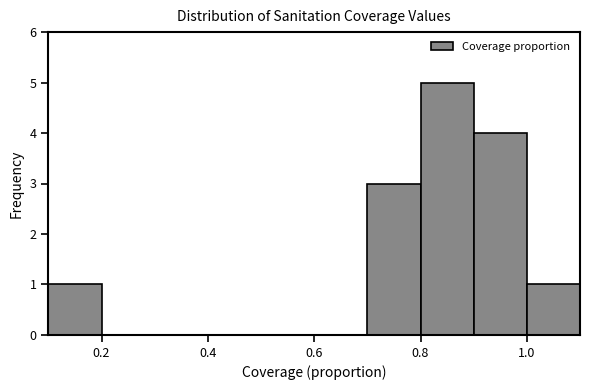

Reading left to right, transcribe this chart: for each bar, give the range it covers on the x-axis and its height. The values are not printed on the chart, so give them approximately, as read against the axis.

0.1 to 0.2: 1
0.2 to 0.3: 0
0.3 to 0.4: 0
0.4 to 0.5: 0
0.5 to 0.6: 0
0.6 to 0.7: 0
0.7 to 0.8: 3
0.8 to 0.9: 5
0.9 to 1.0: 4
1.0 to 1.1: 1